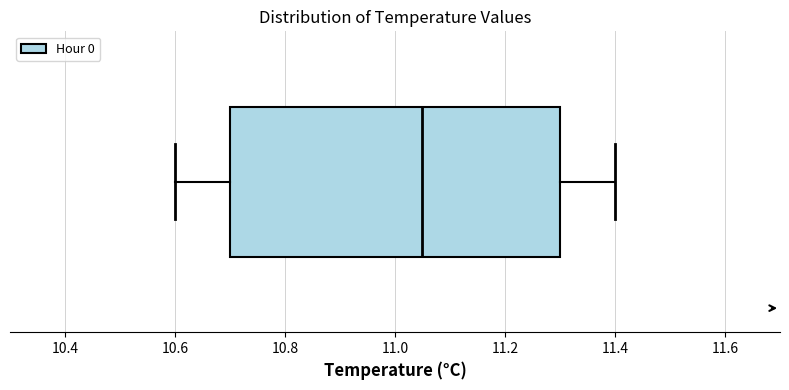

Transcribe this box plot: give where the median line is, the range the box spans, and where the two whiskers end, as read against the x-axis. The values are not printed on the chart, so give them approximately, as read against the axis.

median 11.06, box 10.70 to 11.30, whiskers 10.60 to 11.40